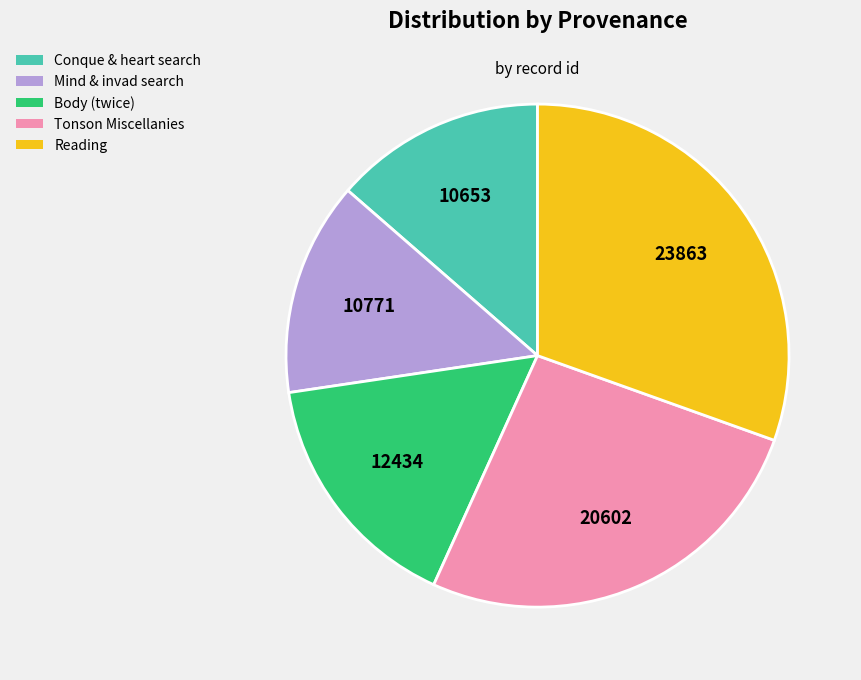

Is there any slice that represents more than half of the pie?

No